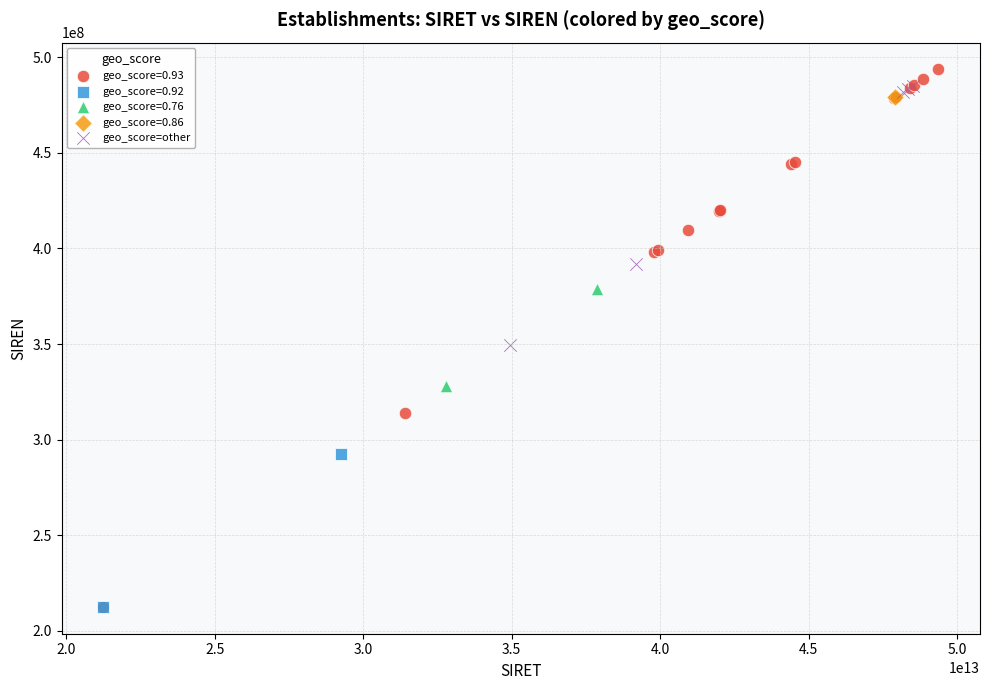

What are all the series names shown in the legend?

geo_score=0.93, geo_score=0.92, geo_score=0.76, geo_score=0.86, geo_score=other